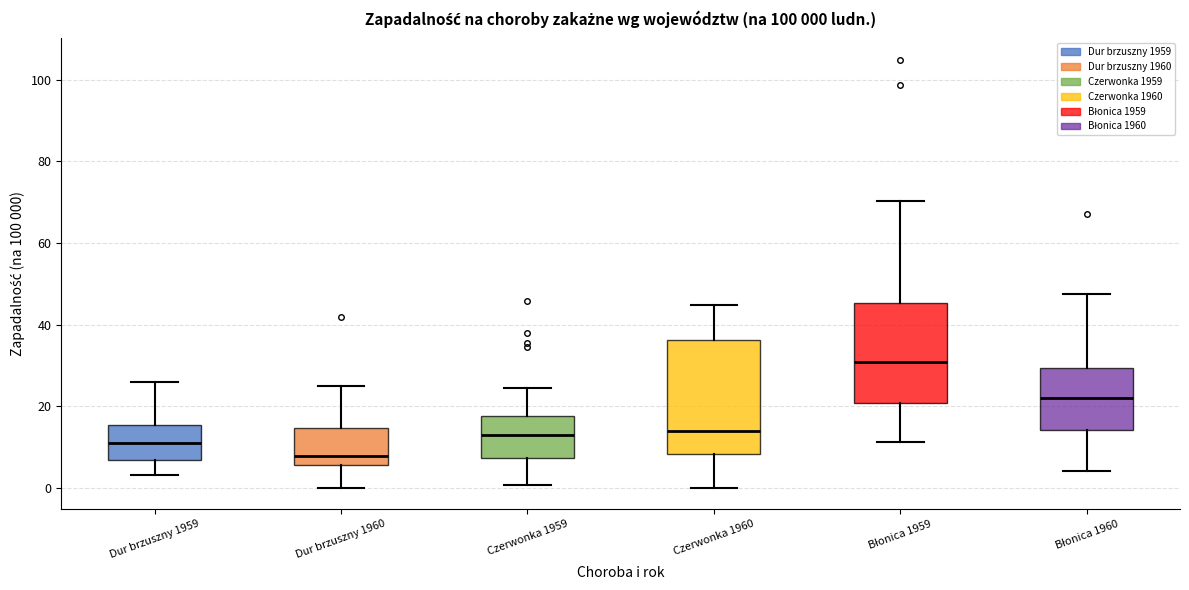

Comparing the boxes themselves (not the whiskers), which one is the tallest?

Czerwonka 1960